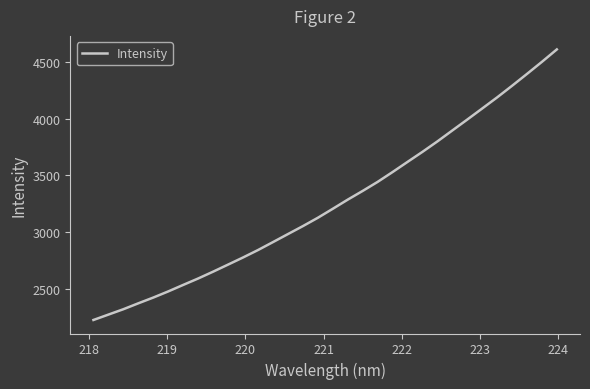

What is the greatest value displayed?

4609.7